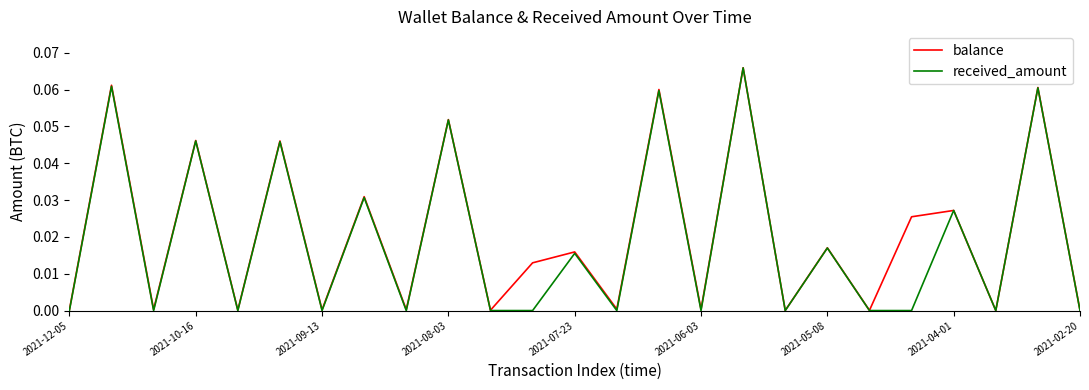

Which category has the highest value across all series?

16